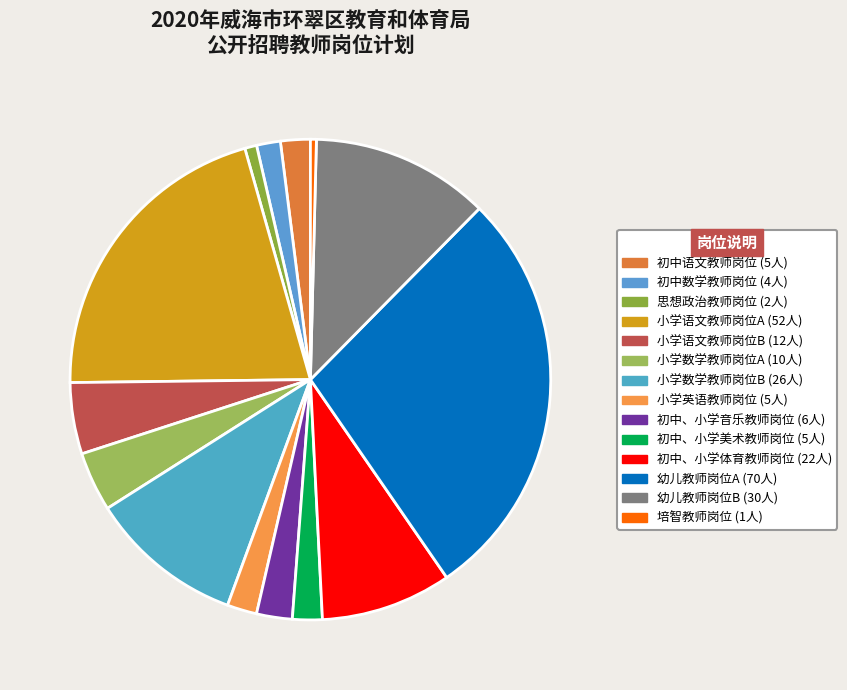

To the nearest percent, what is the difference between the 初中数学教师岗位 and 小学数学教师岗位B slice percentages?

9%